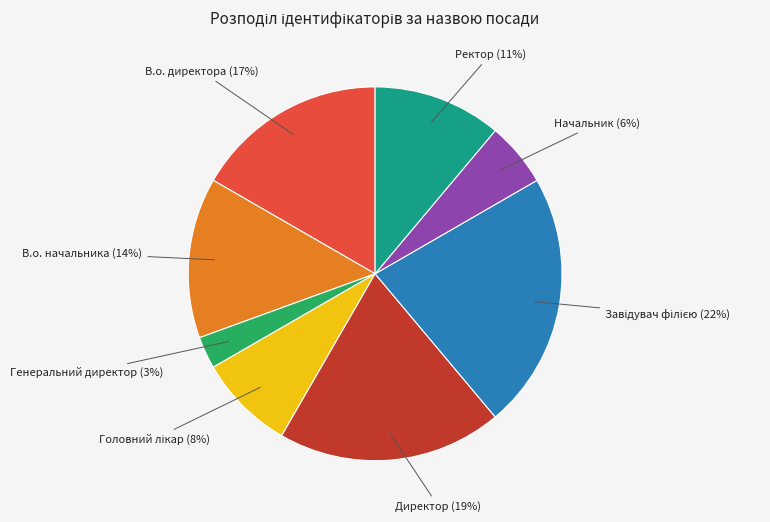

To the nearest percent, what is the average slice percentage?

12%